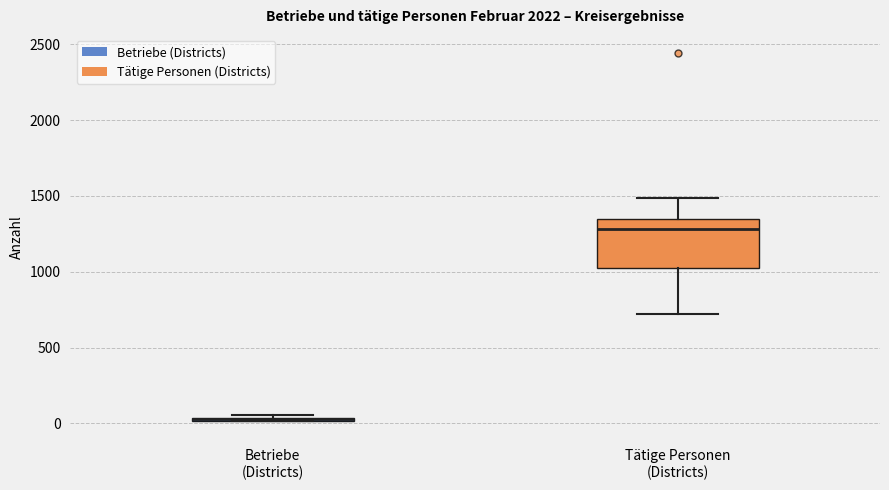

Reading left to right, transcribe this box plot: for each box, give where its median line is, the range the box spans, and where its two whiskers end, as read against the y-axis. The values are not printed on the chart, so give them approximately, as read against the axis.

Betriebe (Districts): box collapsed to a line at 50, whiskers 0 to 50
Tätige Personen (Districts): median 1300, box 1000 to 1350, whiskers 700 to 1500